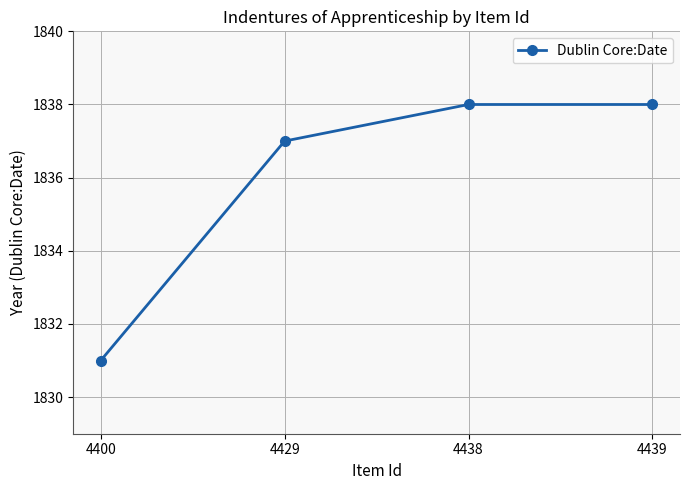

Which label corresponds to the smallest value in the chart?

4400